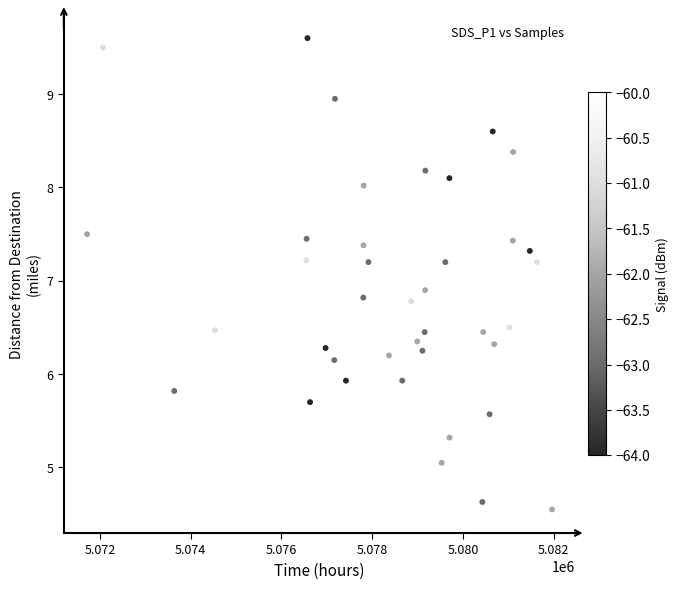

What is the range of X values (max minus min)?

10246.0